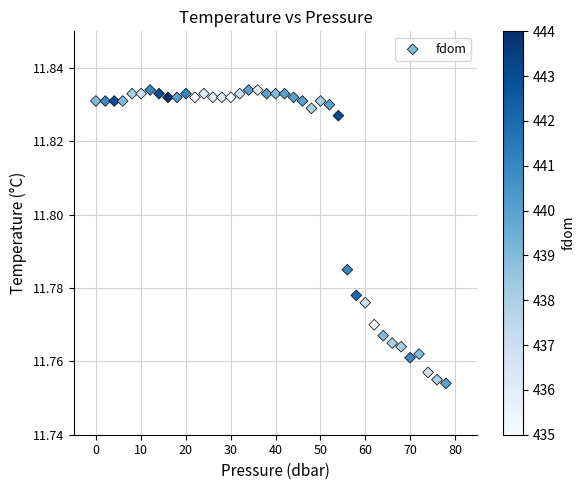

What is the range of X values (max minus min)?

78.1